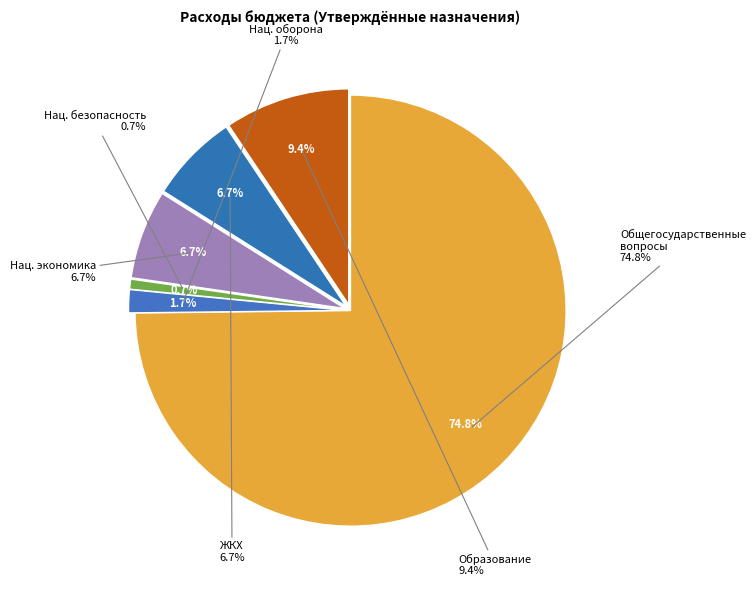

Is Общегосударственные вопросы the majority of the pie?

Yes